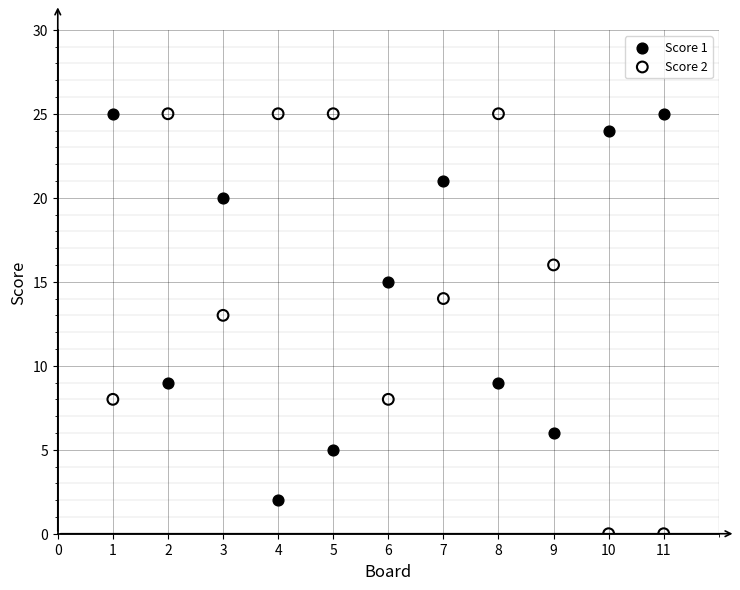

Which series contains the lowest Y value?

Score 2